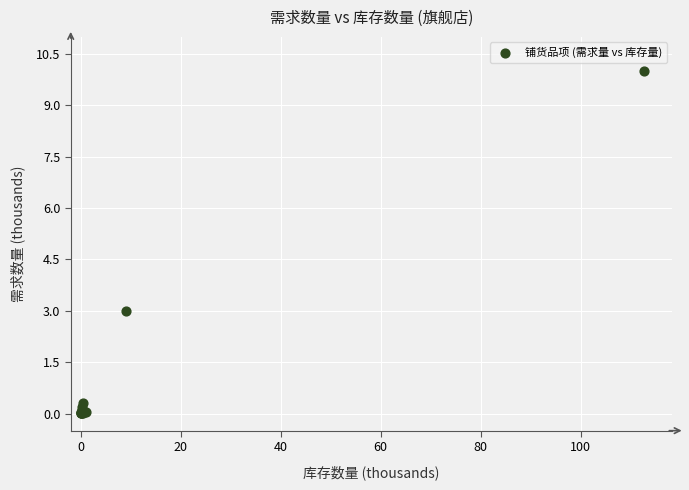

What Y value in the scatter plot is closest to 5?

3.0